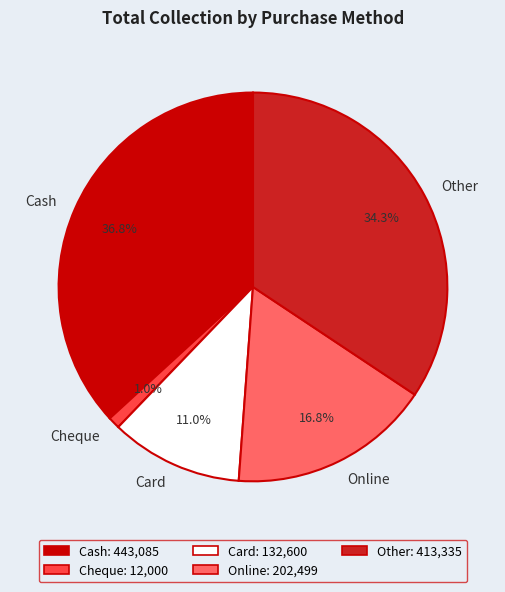

Is the sum of Cash and Online greater than half?

Yes